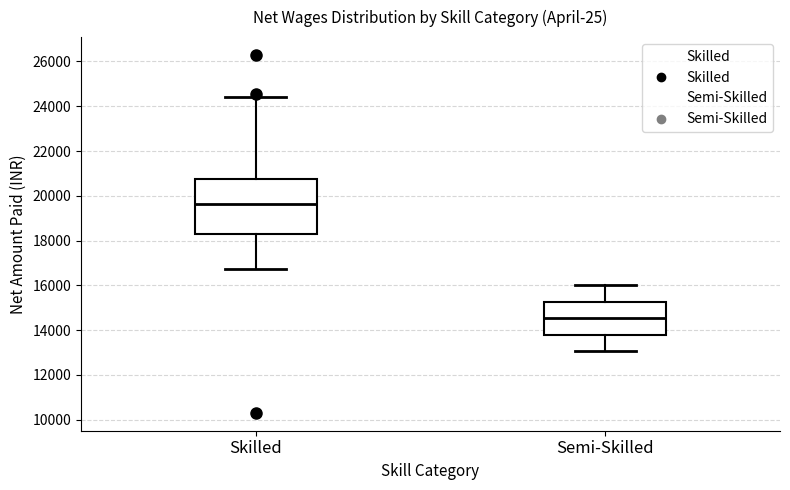

Which box has the lowest median line?

Semi-Skilled